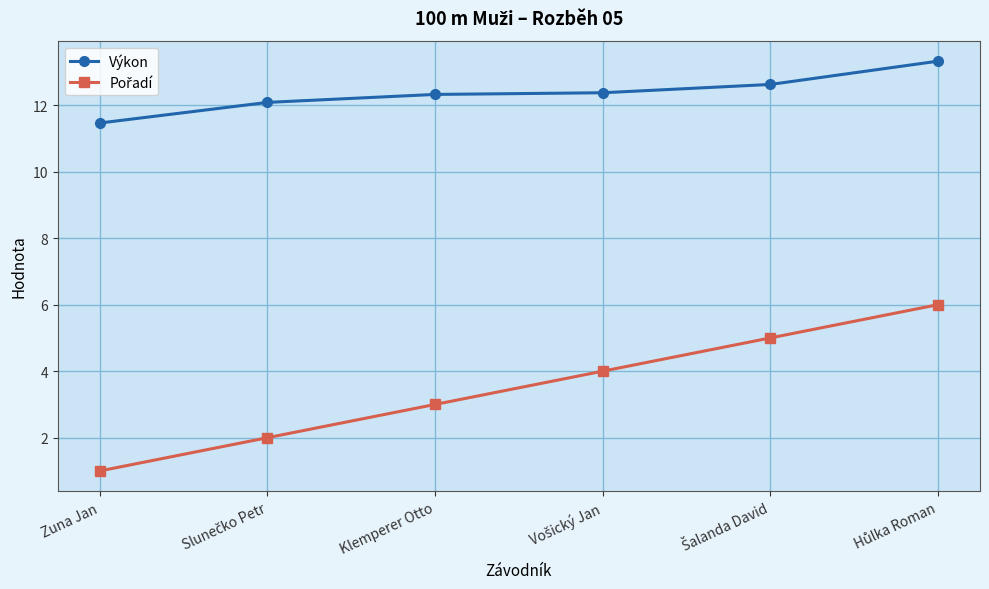

What is the value of the Výkon point at the 4th from the left?

12.4